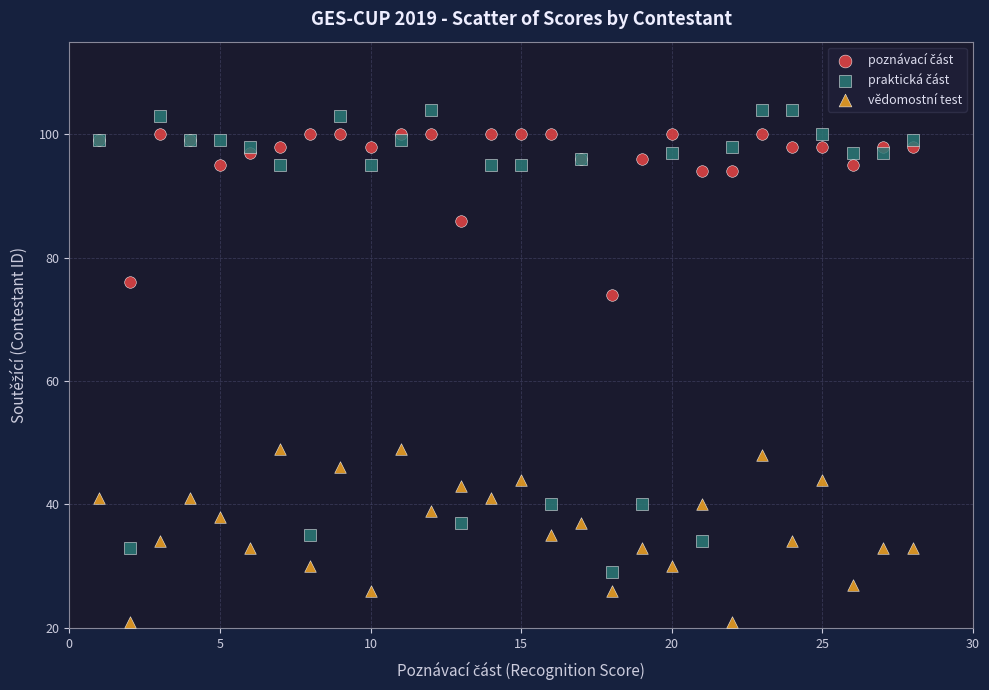

Which series reaches the minimum Y coordinate?

vědomostní test